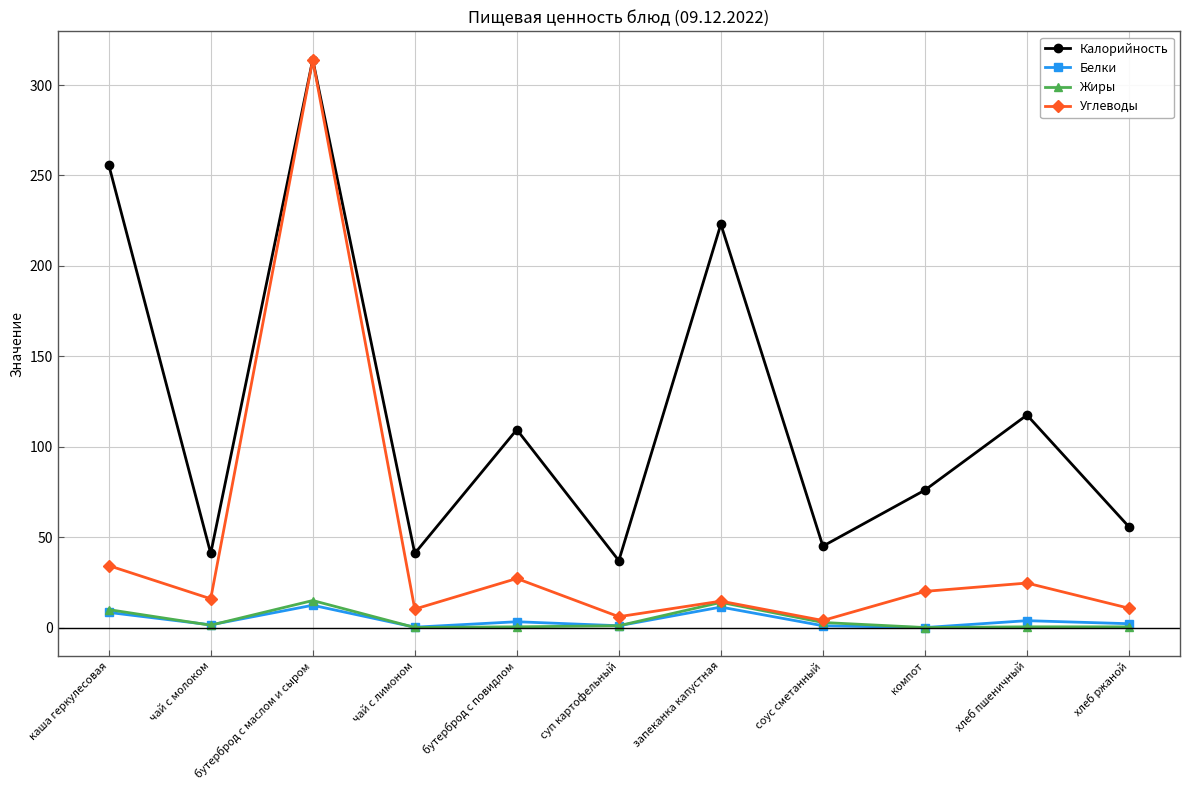

True or false: Калорийность has a value of 41.0 at чай с лимоном.

True